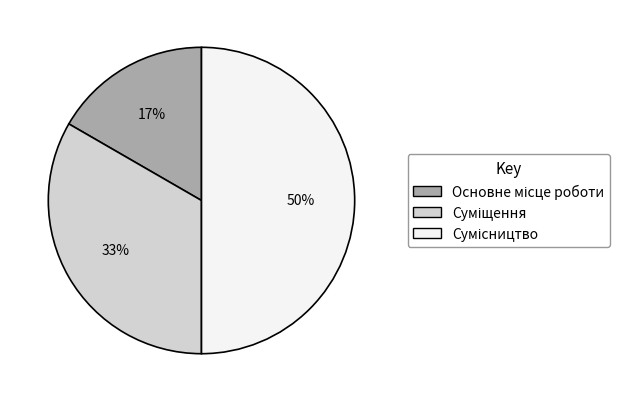

To the nearest percent, what is the difference between the largest and smallest slice percentages?

33%